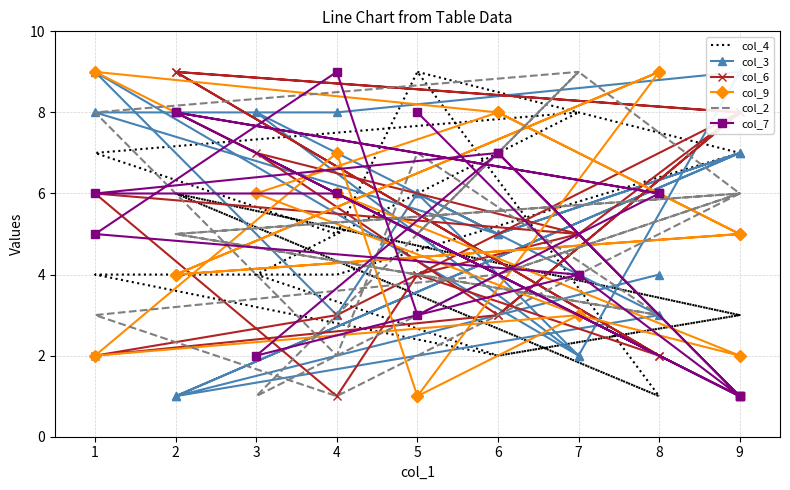

What is the average value of the col_9 series?

5